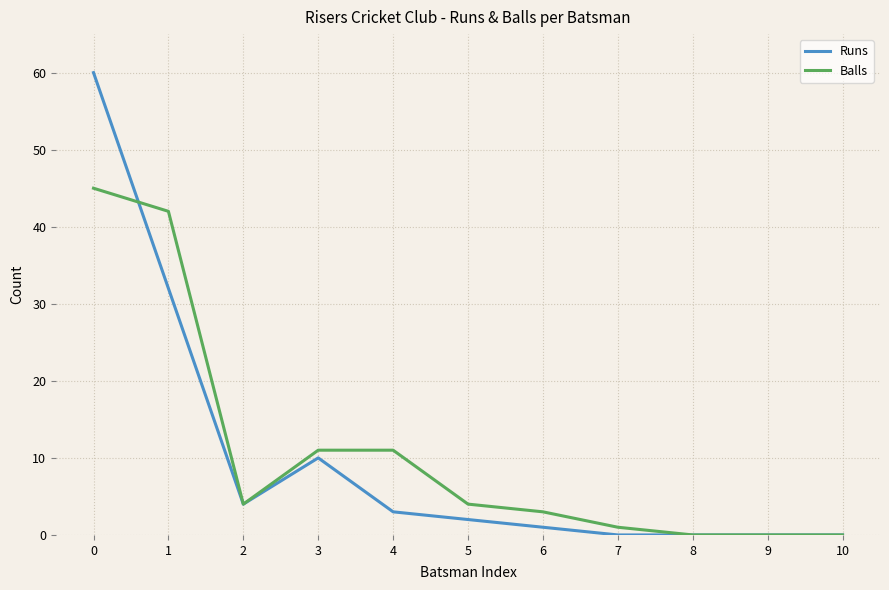

At 1, list the series in order from largest to smallest.

Balls, Runs